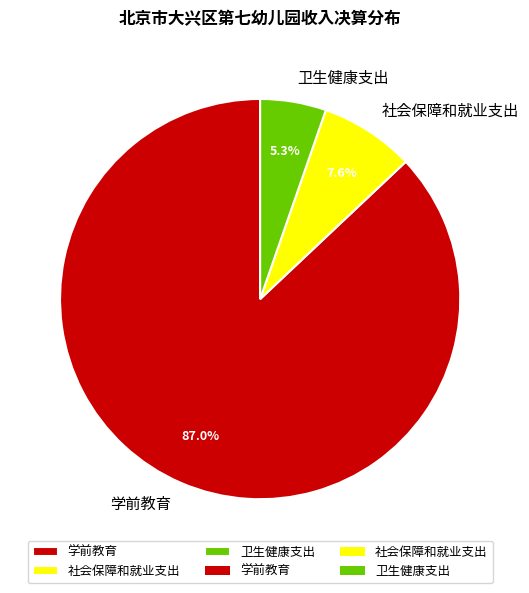

What portion of the pie excludes 社会保障和就业支出?

92.4%